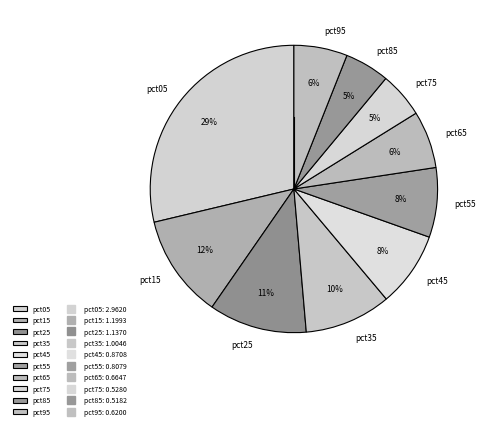

The pct55 slice represents 8% of the pie. True or false?

True